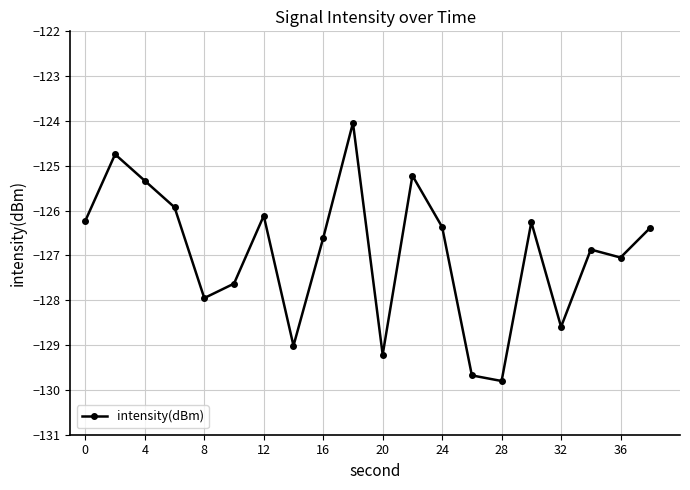

What is the maximum value shown in the chart?

-124.0